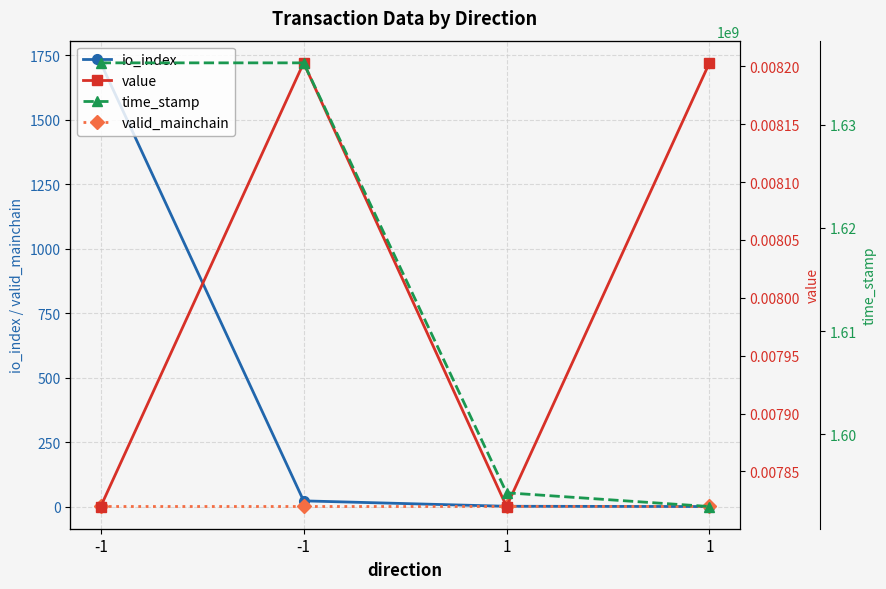

Where is value nearest to the value 0?

-1